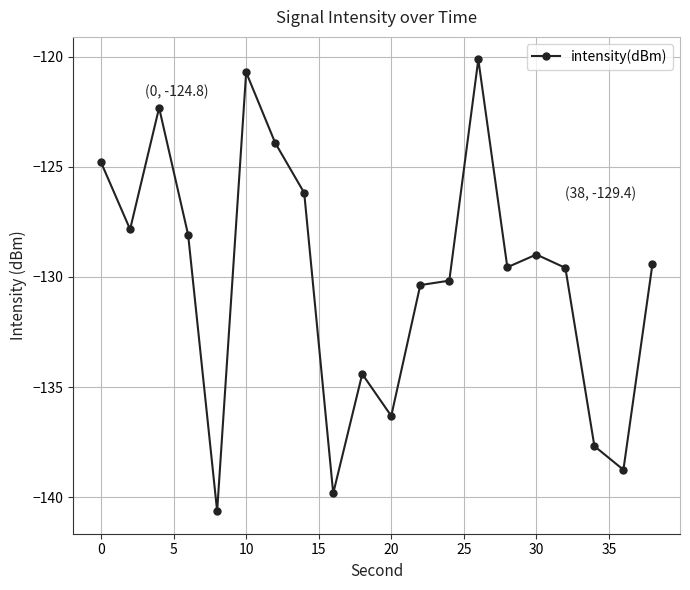

Reading left to right, extract all data points from this chart.

-124.8	-127.8	-122.3	-128.1	-140.6	-120.7	-123.9	-126.2	-139.8	-134.4	-136.3	-130.4	-130.2	-120.1	-129.6	-129.0	-129.6	-137.7	-138.8	-129.4